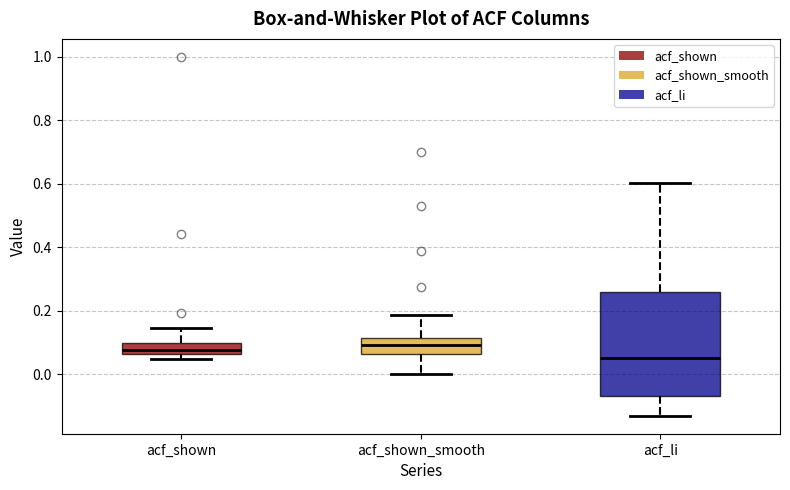

Reading left to right, transcribe this box plot: for each box, give where its median line is, the range the box spans, and where its two whiskers end, as read against the y-axis. The values are not printed on the chart, so give them approximately, as read against the axis.

acf_shown: median 0.08, box 0.06 to 0.10, whiskers 0.04 to 0.14
acf_shown_smooth: median 0.10, box 0.06 to 0.12, whiskers 0.00 to 0.18
acf_li: median 0.04, box -0.06 to 0.26, whiskers -0.14 to 0.60